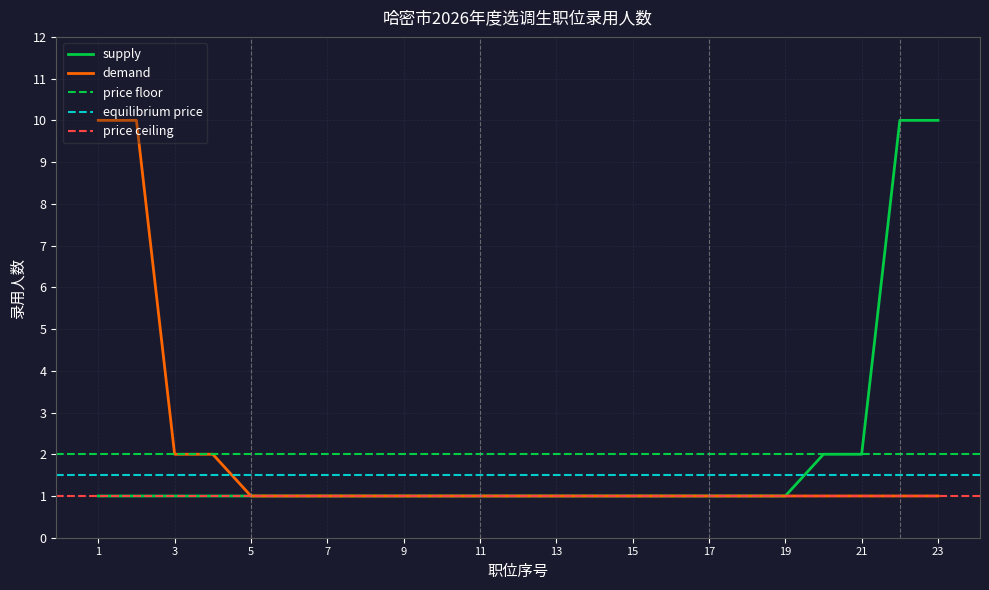

Rank the categories by value from highest to lowest.

22, 23, 20, 21, 1, 2, 3, 4, 5, 6, 7, 8, 9, 10, 11, 12, 13, 14, 15, 16, 17, 18, 19